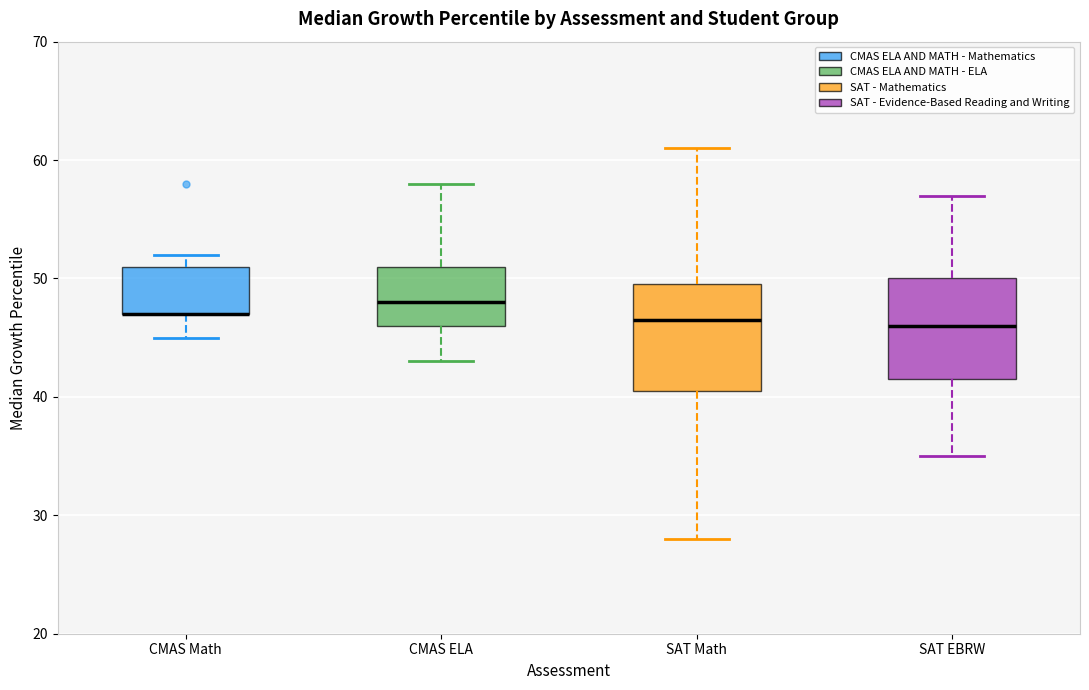

Reading left to right, transcribe this box plot: for each box, give where its median line is, the range the box spans, and where its two whiskers end, as read against the y-axis. The values are not printed on the chart, so give them approximately, as read against the axis.

CMAS Math: median 47 (drawn on the box's lower edge), box 47 to 51, whiskers 45 to 52
CMAS ELA: median 48, box 46 to 51, whiskers 43 to 58
SAT Math: median 47, box 41 to 50, whiskers 28 to 61
SAT EBRW: median 46, box 42 to 50, whiskers 35 to 57